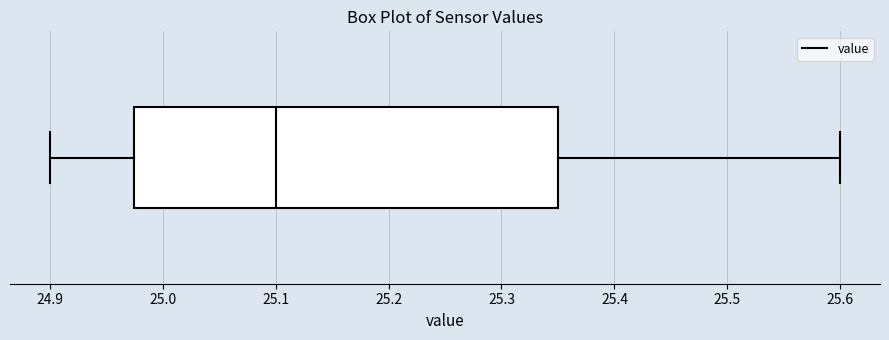

Read this box plot against the x-axis: the position of the median line, the range covered by the box, and the ends of both whiskers. The values are not printed on the chart, so give them approximately, as read against the axis.

median 25.10, box 24.98 to 25.35, whiskers 24.90 to 25.60